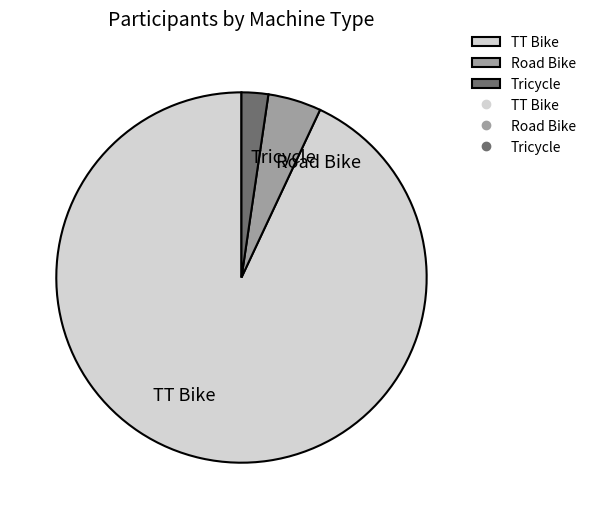

Do TT Bike and Tricycle together represent more than half of the pie?

Yes